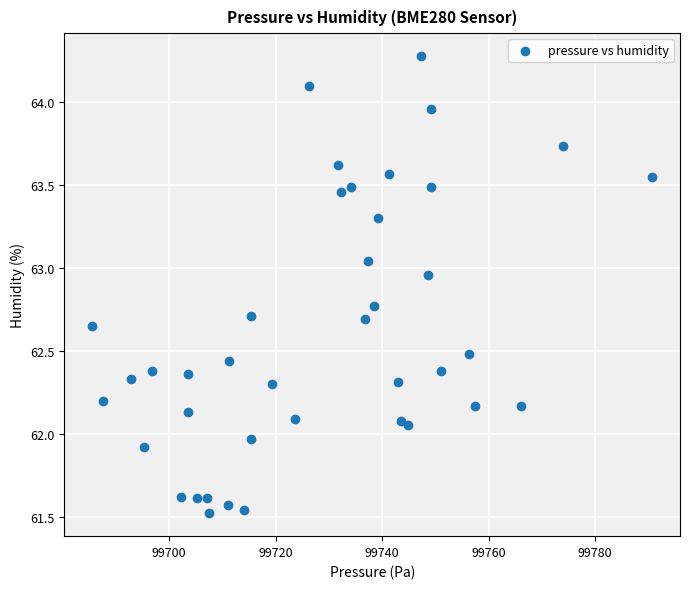

What is the range of X values (max minus min)?

105.2